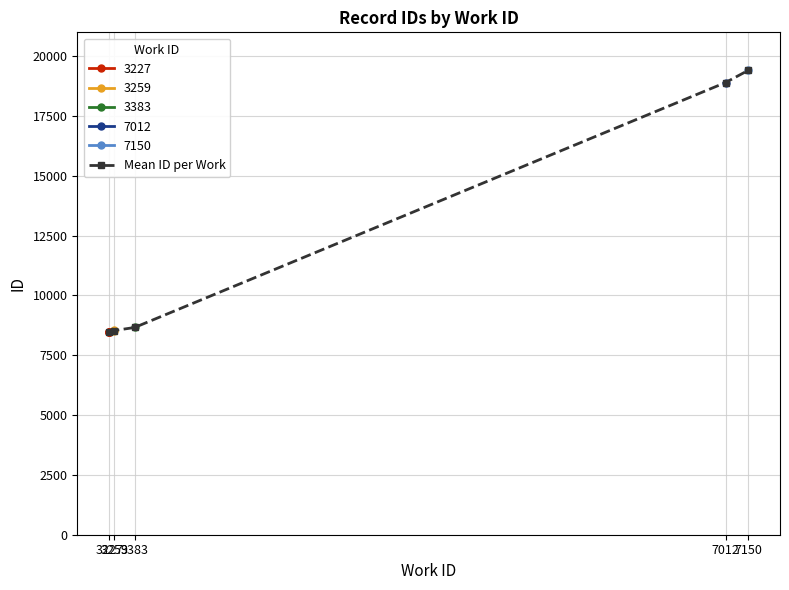

True or false: Mean ID per Work has more than 2 interior local peaks.

False